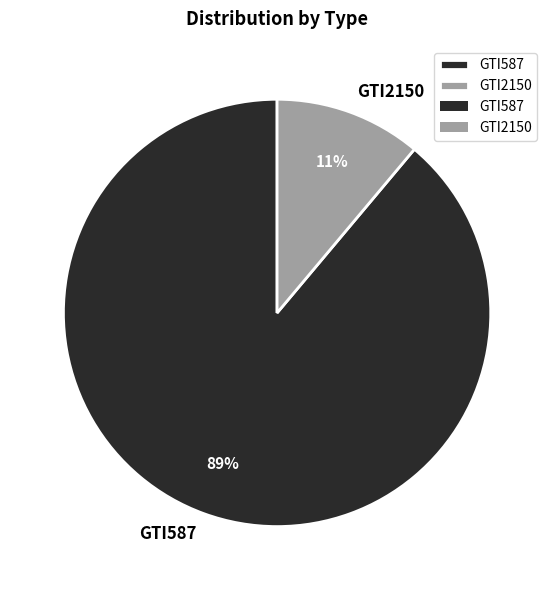

How many slices are in this pie chart?

2